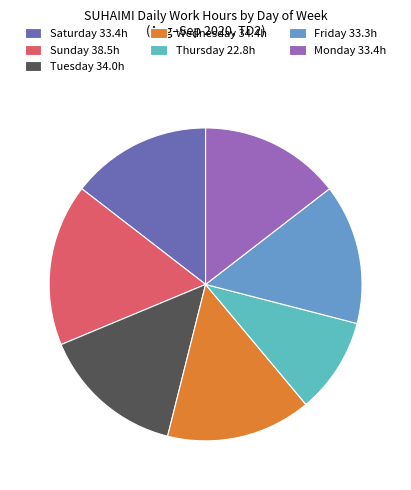

Is it true that Tuesday 34.0h is 15% of the pie?

True